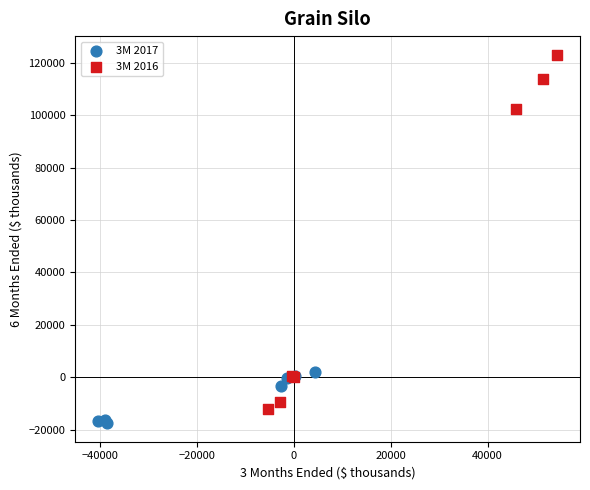

Which series contains the highest Y value?

3M 2016